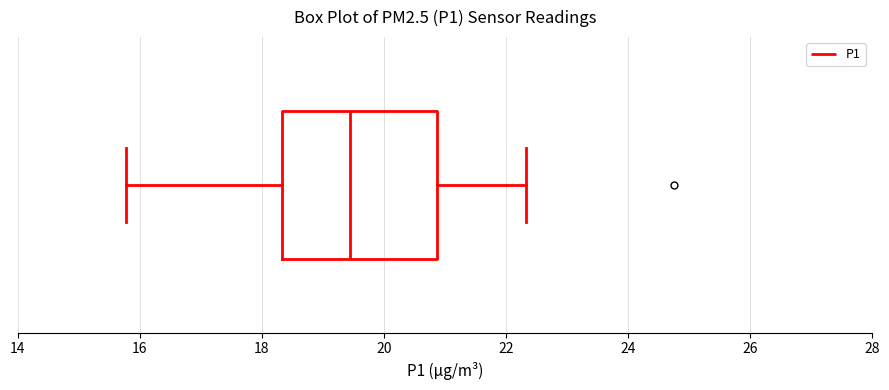

Read this box plot against the x-axis: the position of the median line, the range covered by the box, and the ends of both whiskers. The values are not printed on the chart, so give them approximately, as read against the axis.

median 19.4, box 18.4 to 20.8, whiskers 15.8 to 22.4